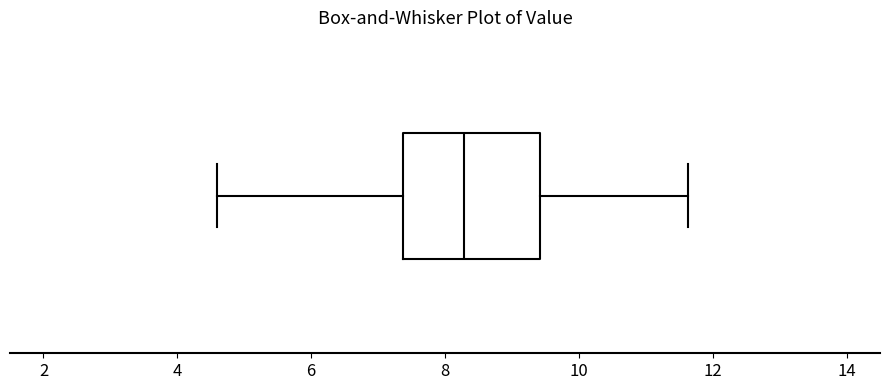

Where does the left whisker of the box end on the x-axis? The values are not printed on the chart, so give them approximately, as read against the axis.

4.6